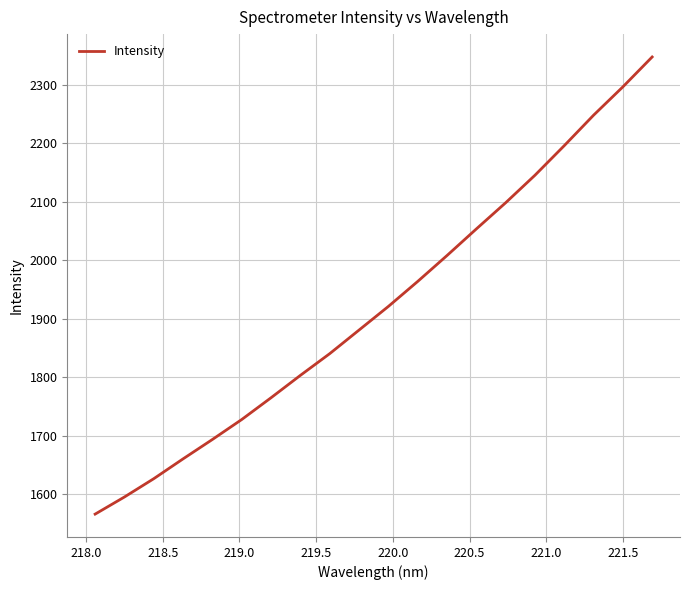

What is the minimum value shown in the chart?

1565.9